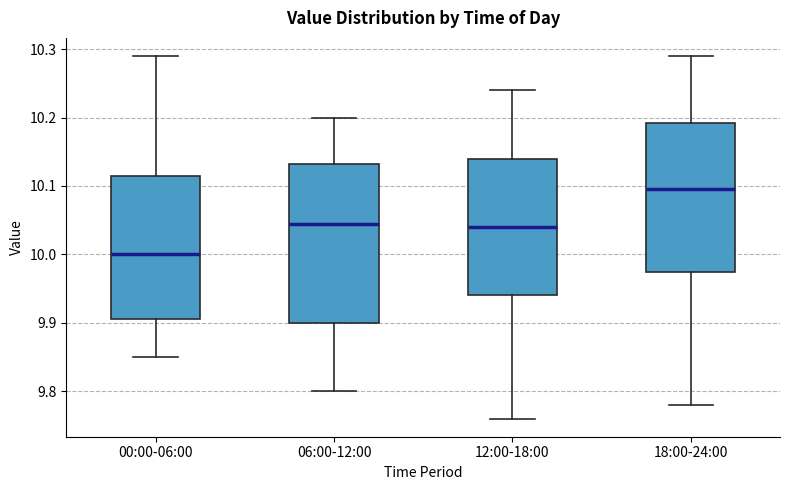

Which box has the lowest median line?

00:00-06:00